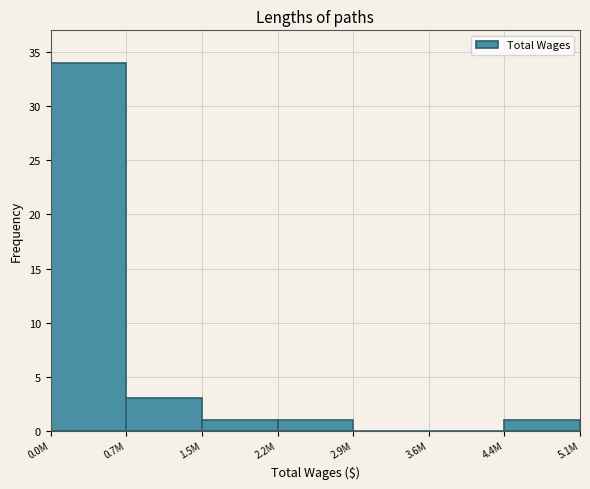

Reading left to right, extract all data points from this chart.

0.0M=34	0.7M=3	1.5M=1	2.2M=1	2.9M=0	3.6M=0	4.4M=1